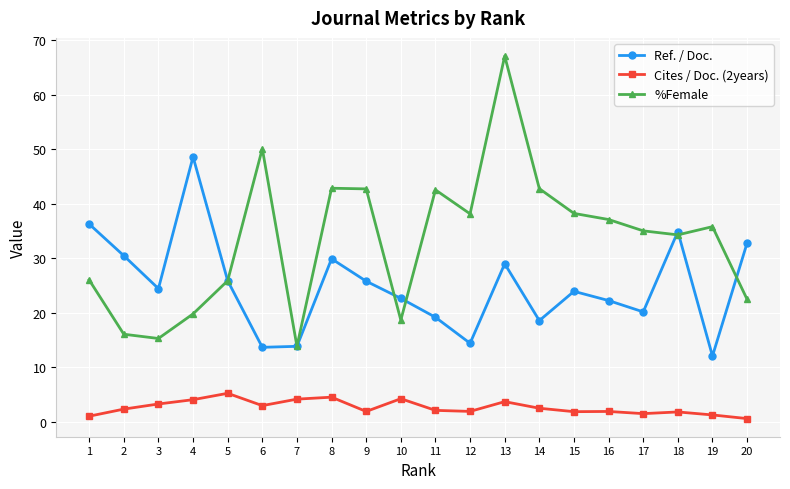

Which series has the largest range (max minus min)?

%Female